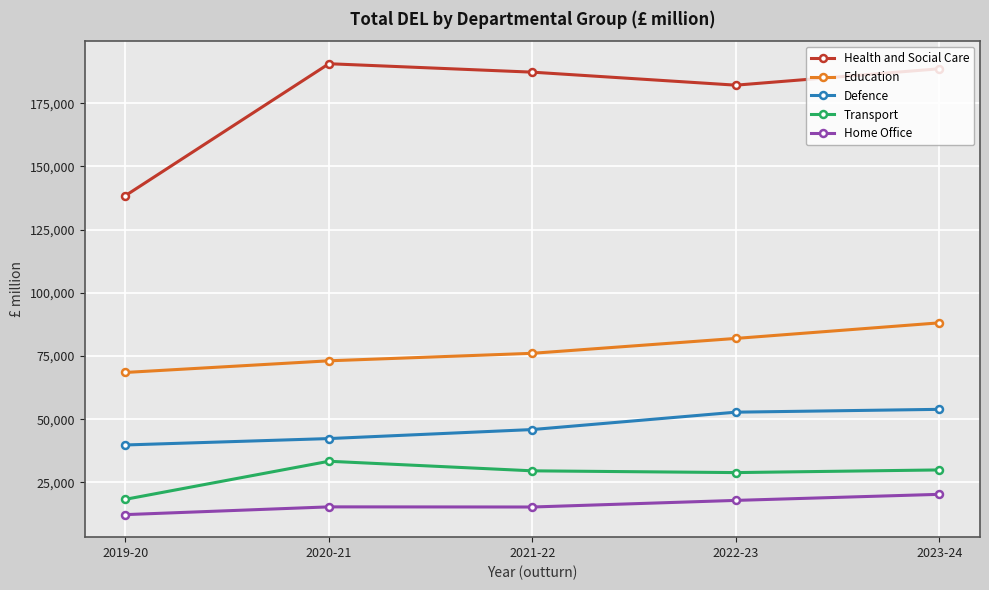

Is this an area chart (filled region under the line)?

No